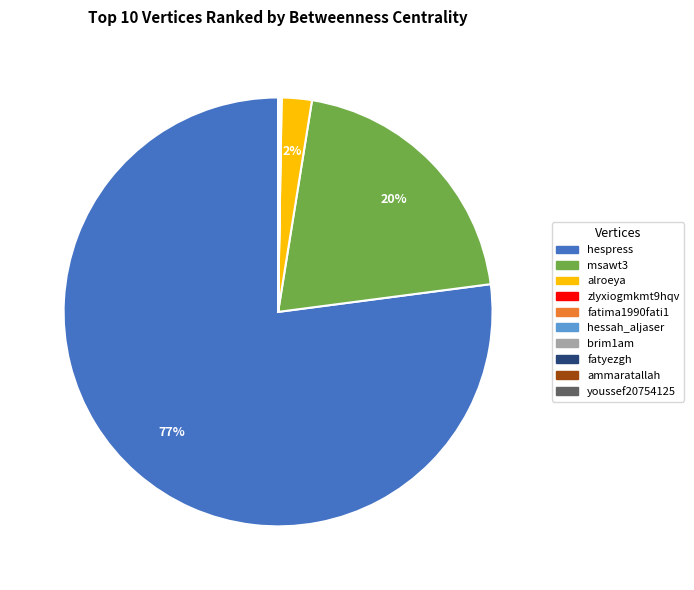

Which has a higher value, hespress or alroeya?

hespress